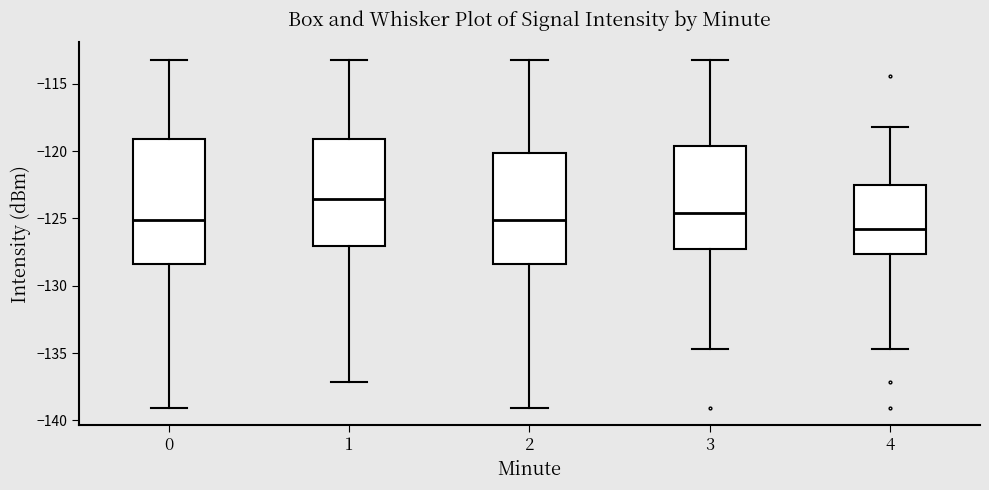

Which box has the lowest median line?

4